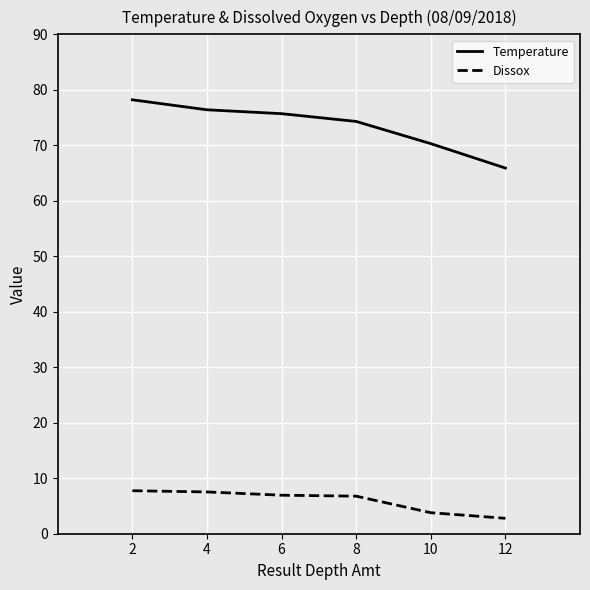

What are all the series names shown in the legend?

Temperature, Dissox